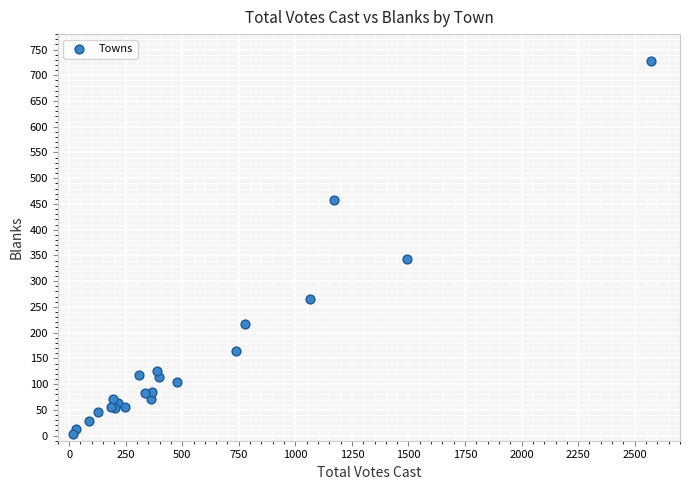

What Y value in the scatter plot is closest to 365?

343